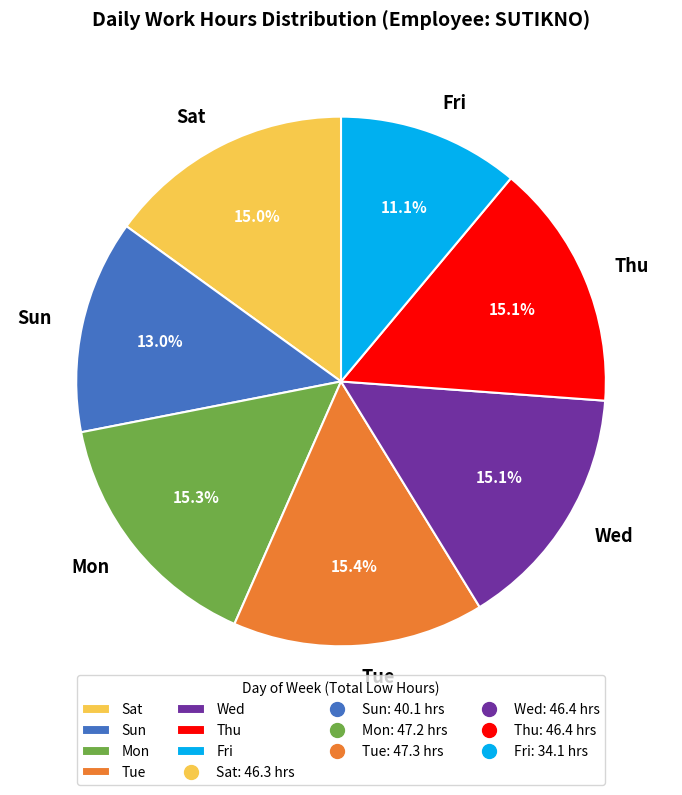

Which category has the smallest portion of the pie?

Fri